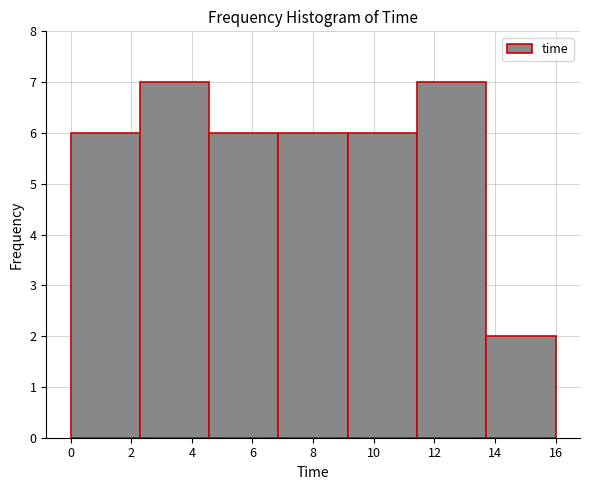

How tall is the bar that spans 4.6 to 6.8 on the x-axis? Neither the bar edges nor the heights are printed on the chart, so give them approximately, as read against the axes.

6